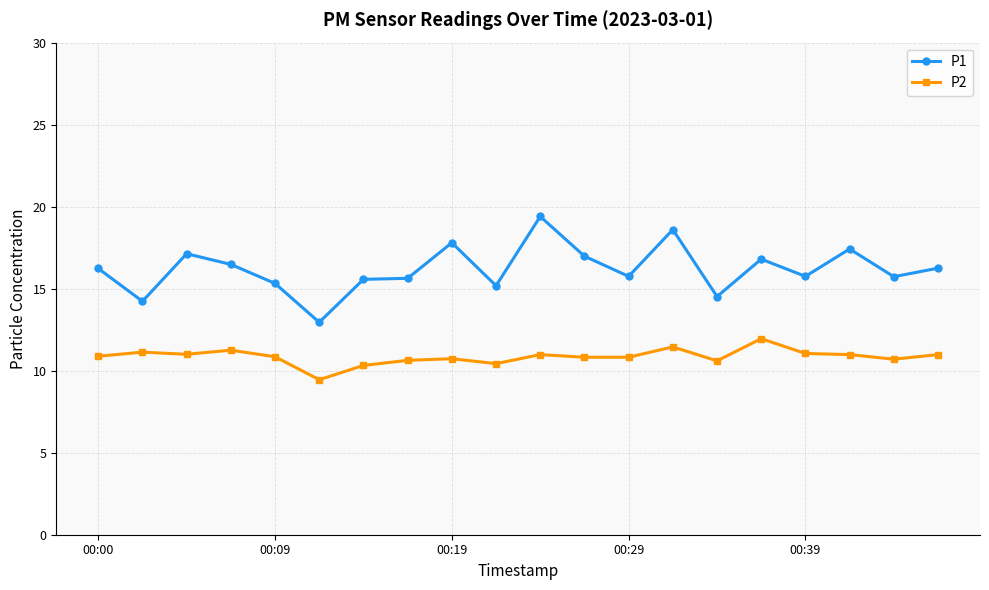

How many data points in P1 are less than 16?

10